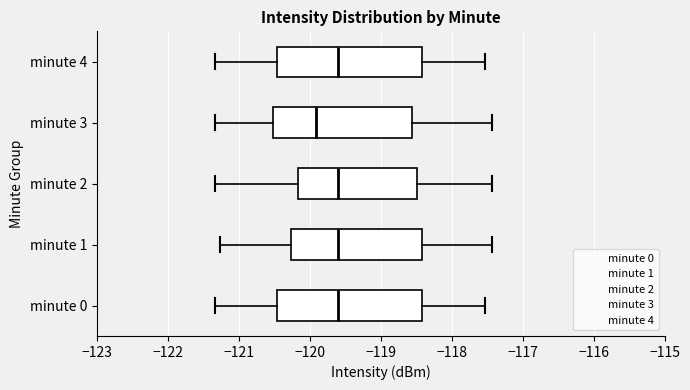

Reading bottom to top, transcribe this box plot: for each box, give where its median line is, the range the box spans, and where its two whiskers end, as read against the x-axis. The values are not printed on the chart, so give them approximately, as read against the axis.

minute 0: median -119.6, box -120.5 to -118.4, whiskers -121.3 to -117.5
minute 1: median -119.6, box -120.3 to -118.4, whiskers -121.3 to -117.4
minute 2: median -119.6, box -120.2 to -118.5, whiskers -121.3 to -117.4
minute 3: median -119.9, box -120.5 to -118.6, whiskers -121.3 to -117.4
minute 4: median -119.6, box -120.5 to -118.4, whiskers -121.3 to -117.5